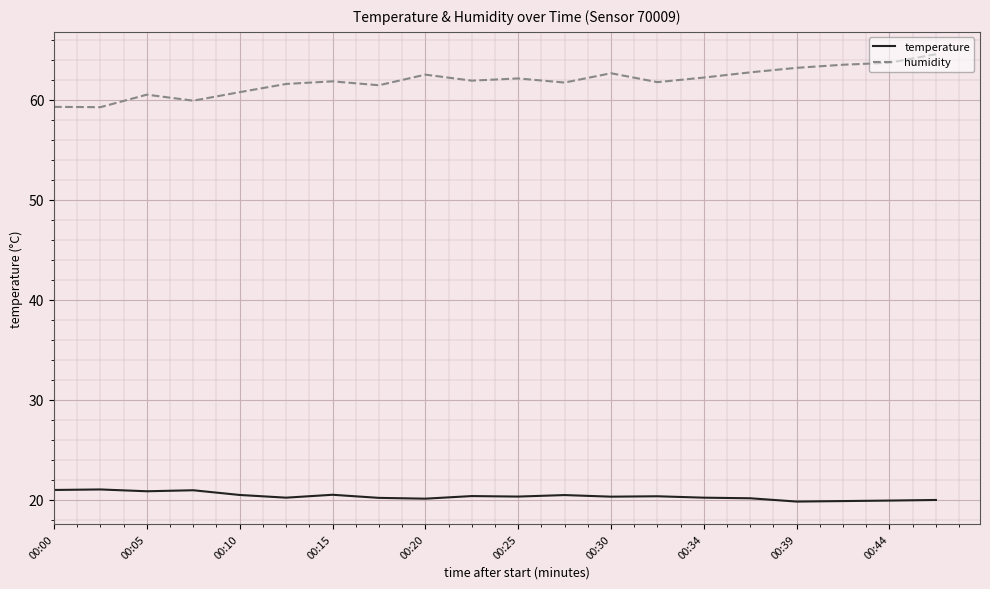

List the series in order of their peak value, highest first.

humidity, temperature